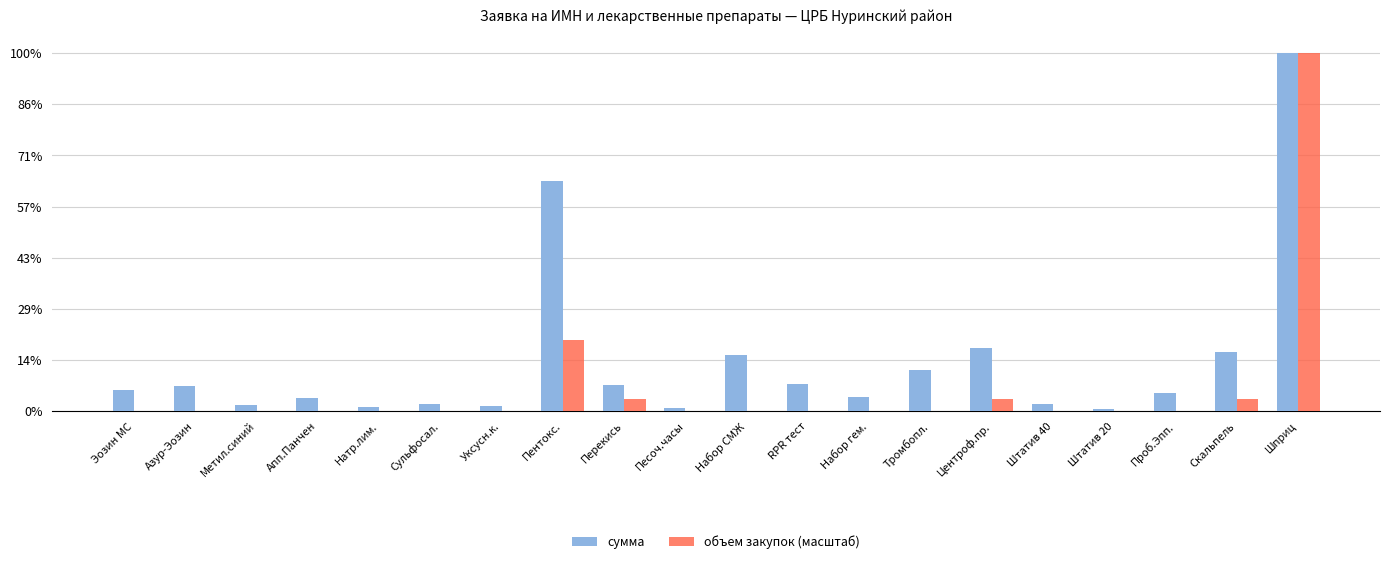

What are all the series names shown in the legend?

сумма, объем закупок (масштаб)